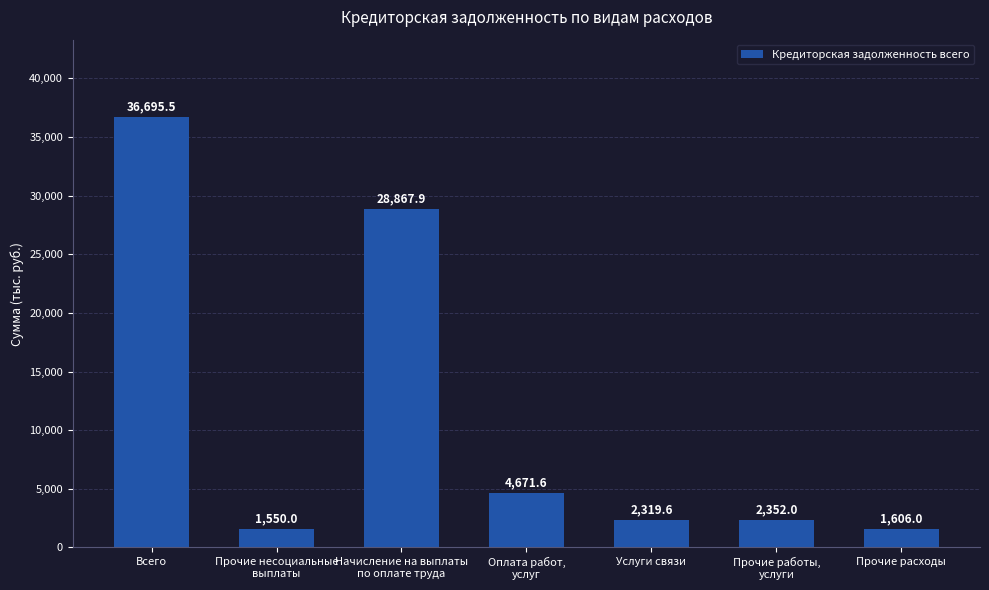

How many series are shown in this chart?

1